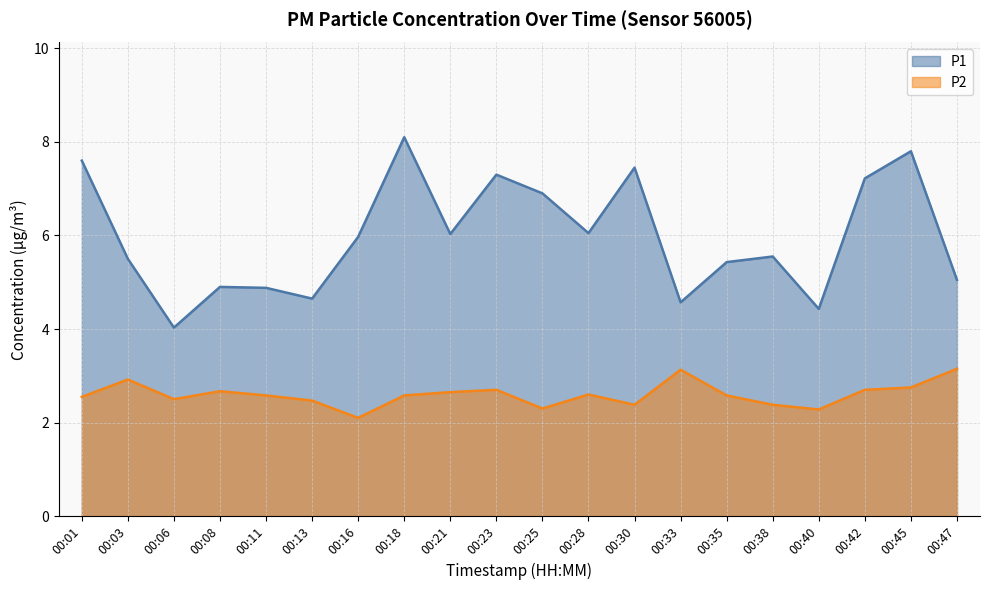

What are all the series names shown in the legend?

P1, P2